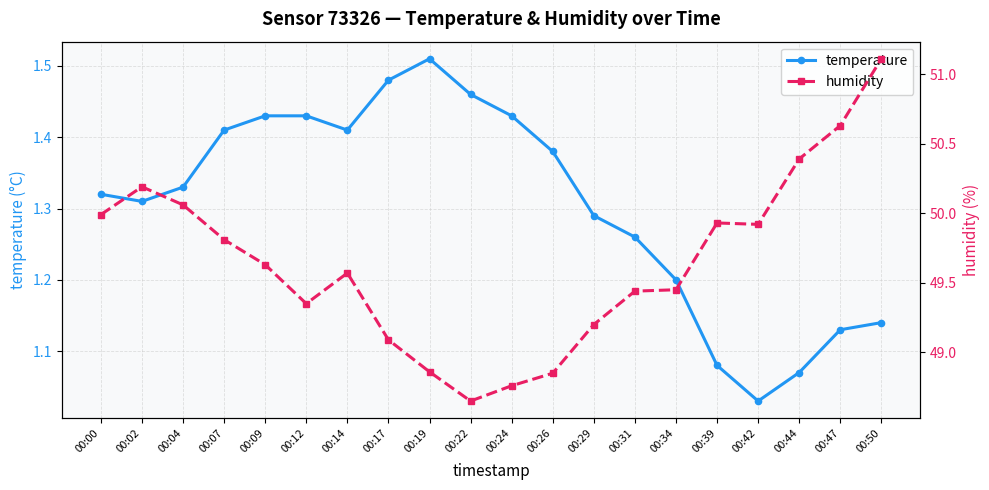

Count the number of data series in this chart.

2